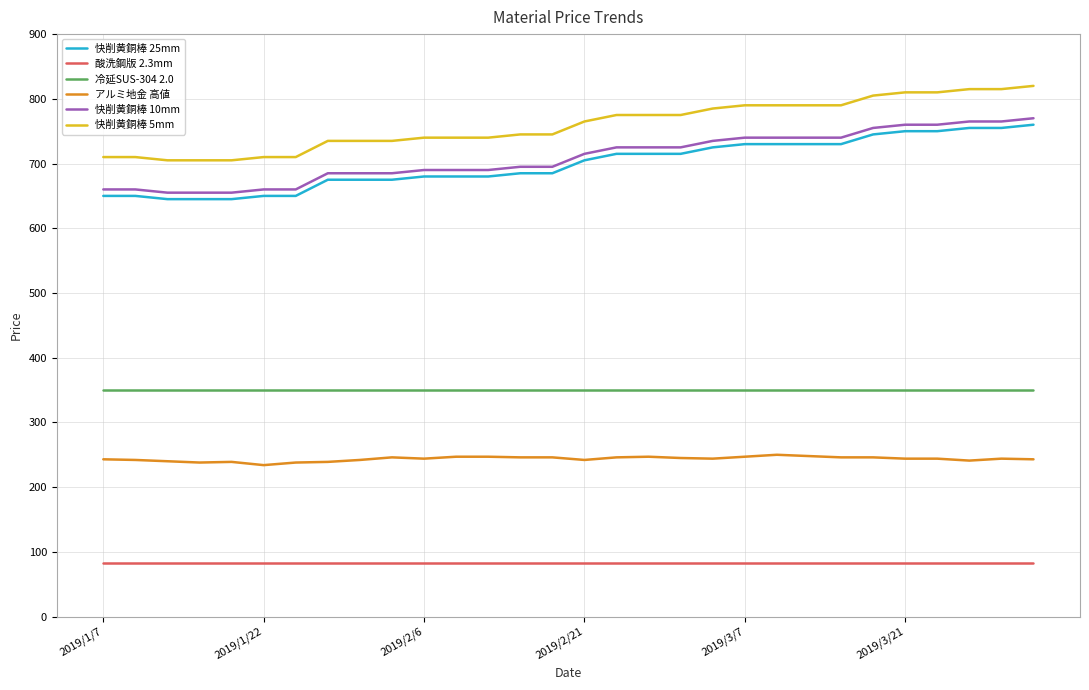

True or false: 快削黄銅棒 10mm and アルミ地金 高値 cross at least once.

False